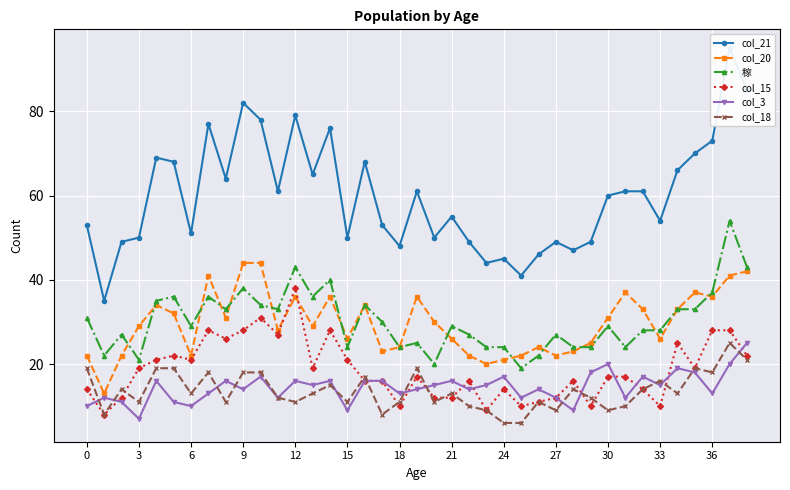

True or false: 稼 and col_18 cross at least once.

False